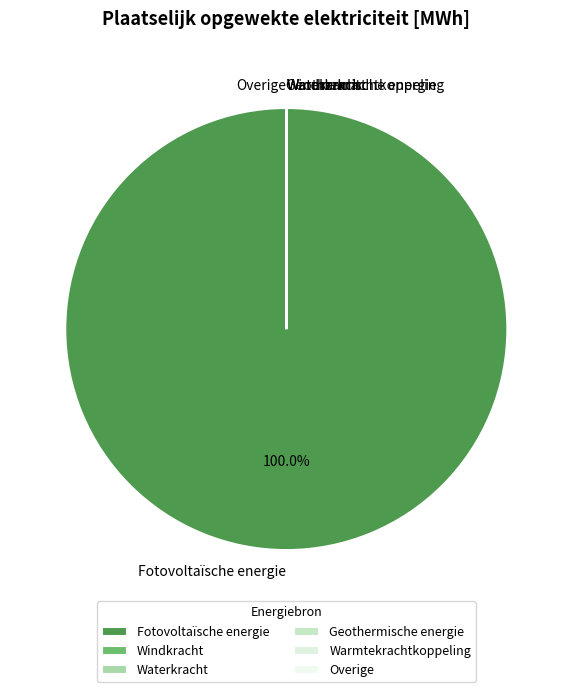

Which slice is the largest?

Fotovoltaïsche energie